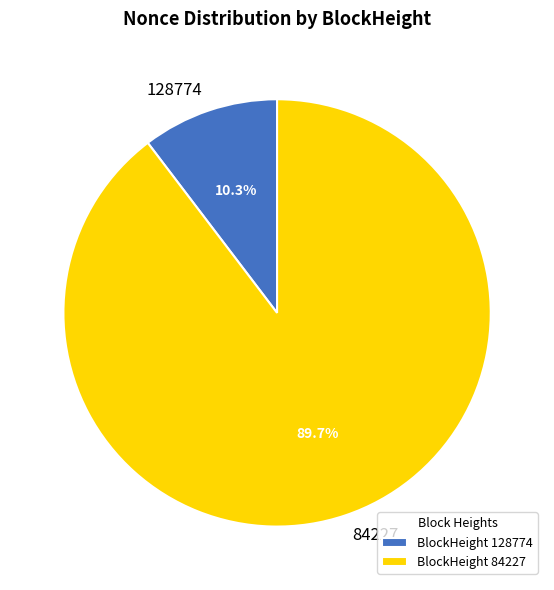

Between 128774 and 84227, which is larger?

84227